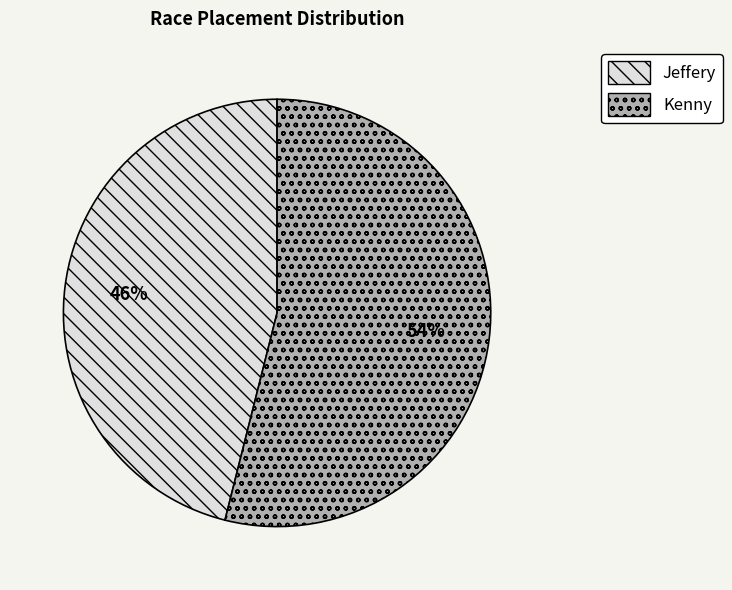

Is it true that Jeffery is 46% of the pie?

True